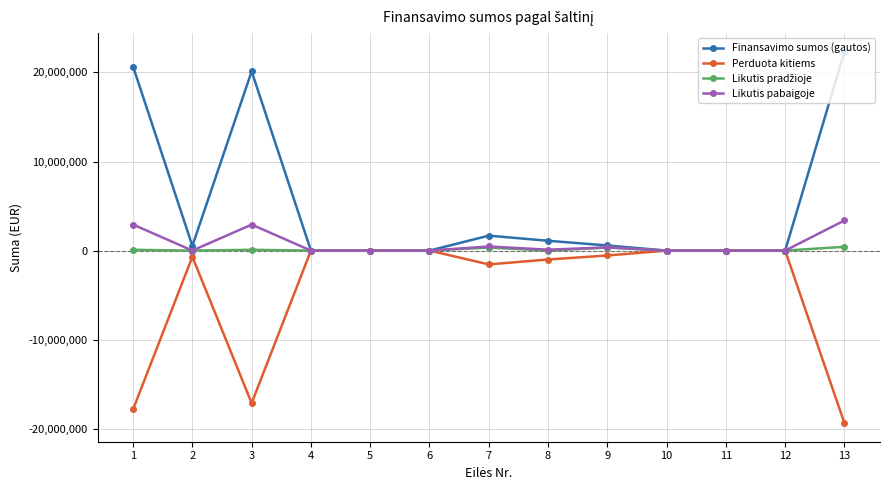

Does the chart have visible grid lines?

Yes